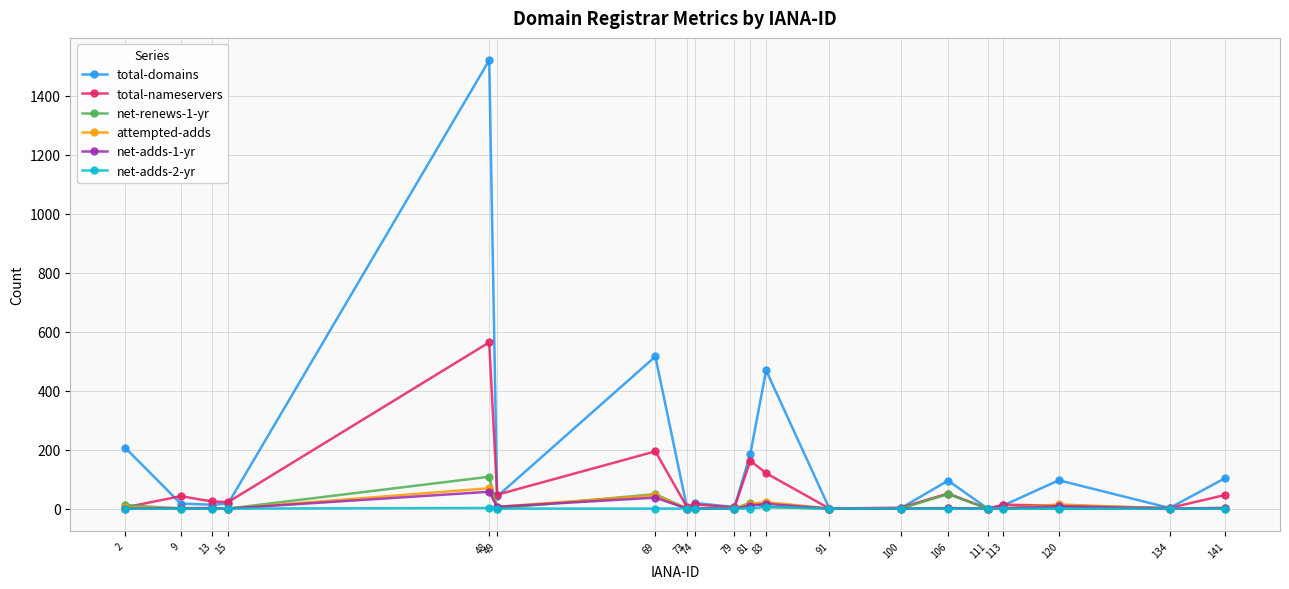

What is the total value across all series at 73?

7